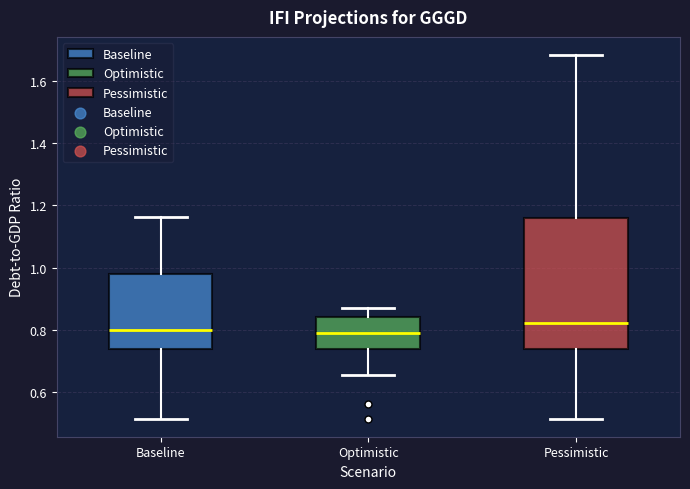

Reading left to right, transcribe this box plot: for each box, give where its median line is, the range the box spans, and where its two whiskers end, as read against the y-axis. The values are not printed on the chart, so give them approximately, as read against the axis.

Baseline: median 0.80, box 0.74 to 0.98, whiskers 0.52 to 1.16
Optimistic: median 0.80, box 0.74 to 0.84, whiskers 0.66 to 0.86
Pessimistic: median 0.82, box 0.74 to 1.16, whiskers 0.52 to 1.68